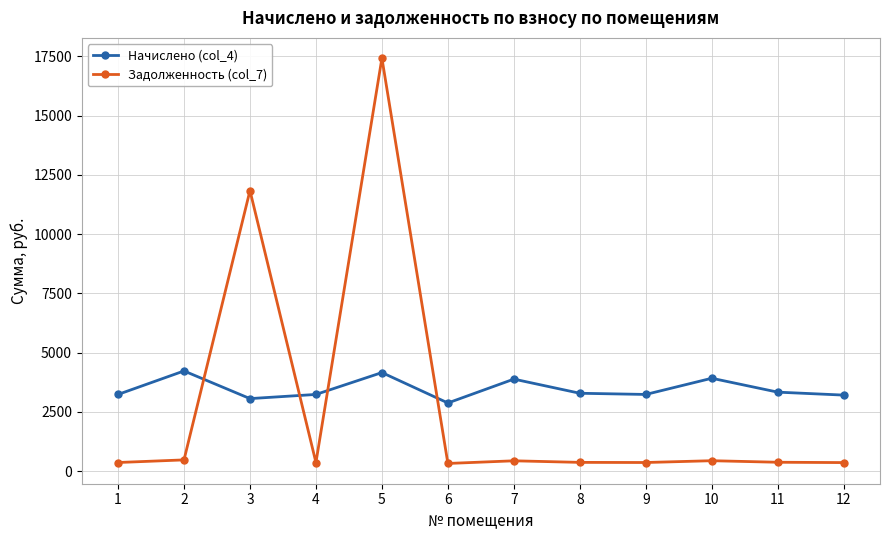

List the series in order of their overall mean, highest first.

Начислено (col_4), Задолженность (col_7)